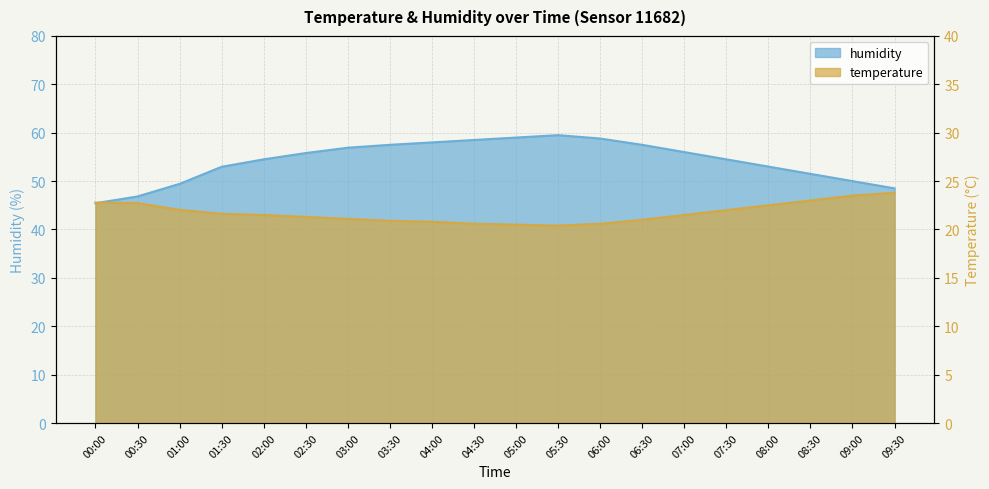

Reading left to right, what are all the values shown in this chart?

temperature: 00:00=22.8	00:30=22.7	01:00=22.0	01:30=21.6	02:00=21.5	02:30=21.3	03:00=21.1	03:30=20.9	04:00=20.8	04:30=20.6	05:00=20.5	05:30=20.4	06:00=20.6	06:30=21.0	07:00=21.5	07:30=22.0	08:00=22.5	08:30=23.0	09:00=23.5	09:30=23.8
humidity: 00:00=45.4	00:30=46.8	01:00=49.4	01:30=53.0	02:00=54.5	02:30=55.8	03:00=56.9	03:30=57.5	04:00=58.0	04:30=58.5	05:00=59.0	05:30=59.5	06:00=58.8	06:30=57.5	07:00=56.0	07:30=54.5	08:00=53.0	08:30=51.5	09:00=50.0	09:30=48.5